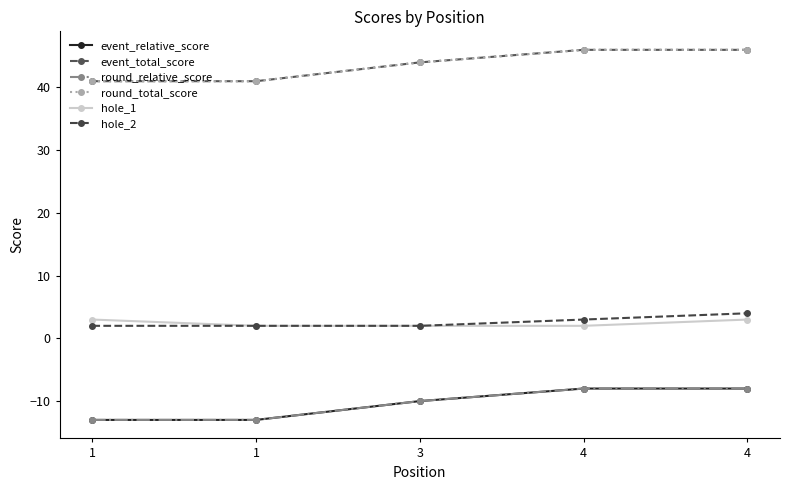

Is it true that round_total_score equals 27 at 1?

False